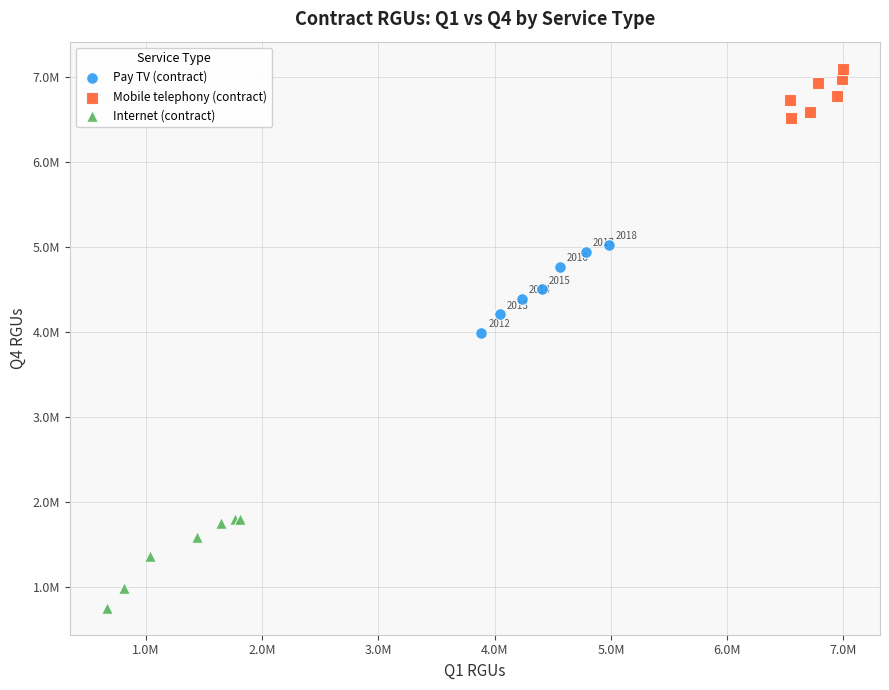

What are all the series names shown in the legend?

Pay TV (contract), Mobile telephony (contract), Internet (contract)